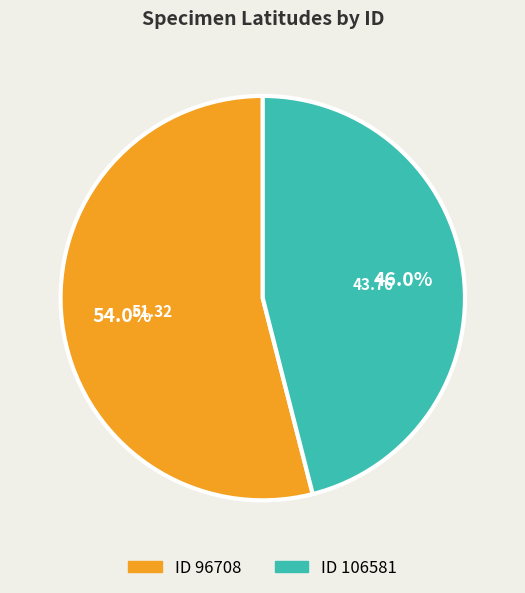

To the nearest percent, what is the average slice percentage?

50%